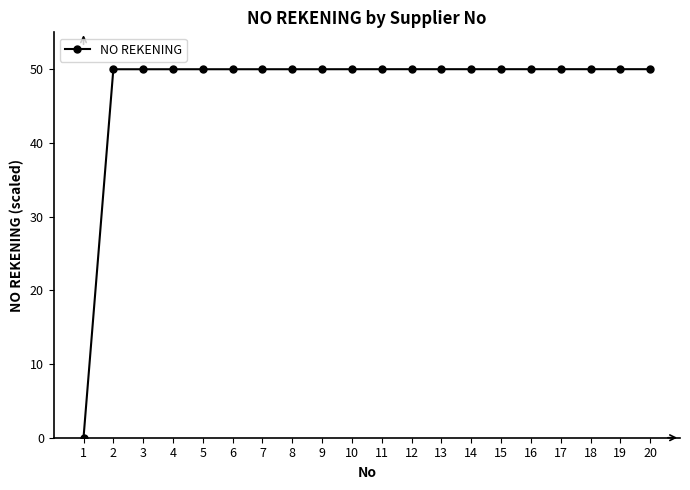

Approximately how many times larger is the value at 16 compared to 19?

1.0